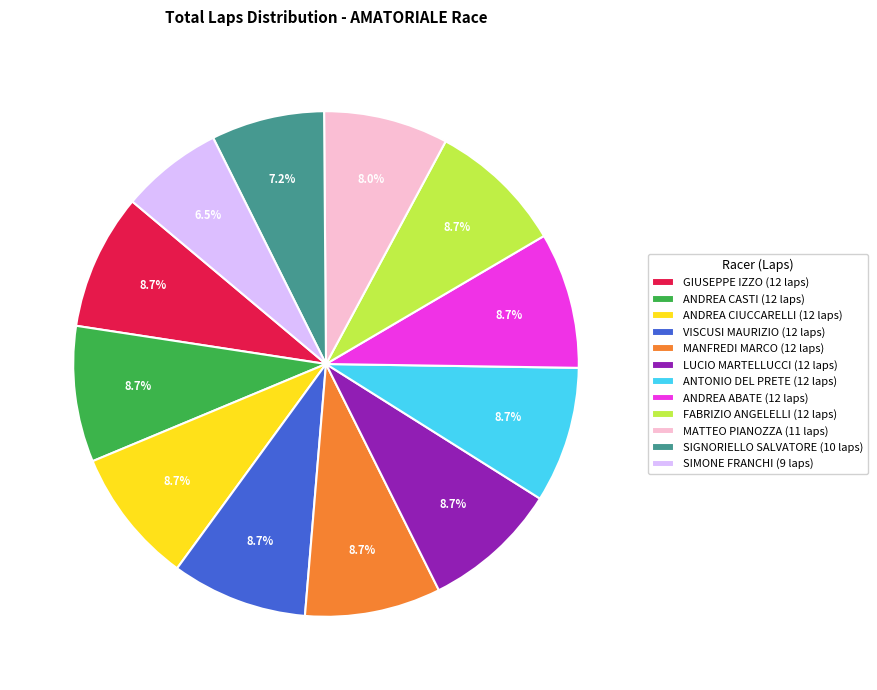

Which category has the smallest portion of the pie?

SIMONE FRANCHI